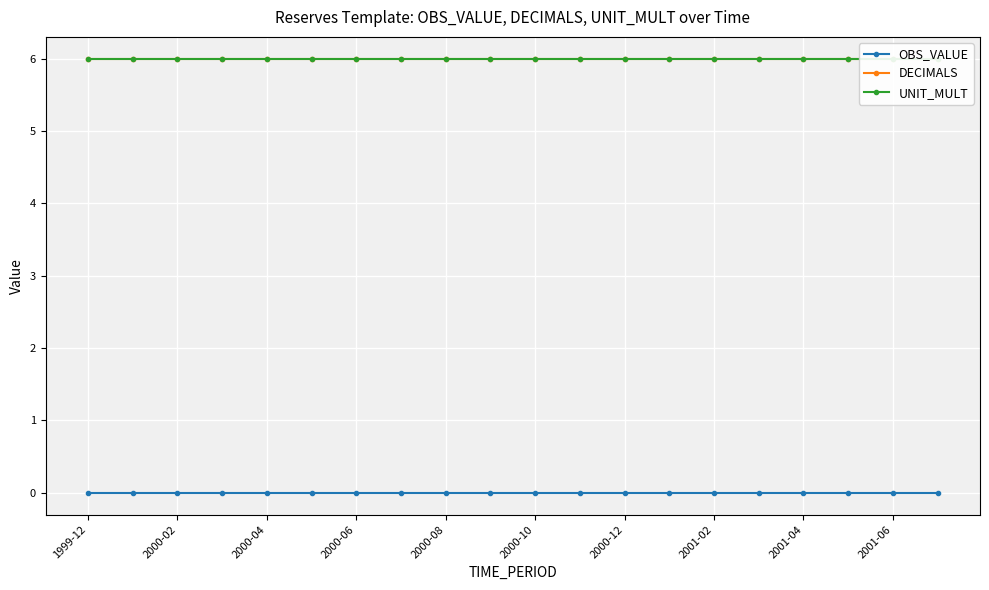

Reading right to left, extract all data points from this chart.

OBS_VALUE: 0	0	0	0	0	0	0	0	0	0	0	0	0	0	0	0	0	0	0	0
DECIMALS: 6	6	6	6	6	6	6	6	6	6	6	6	6	6	6	6	6	6	6	6
UNIT_MULT: 6	6	6	6	6	6	6	6	6	6	6	6	6	6	6	6	6	6	6	6